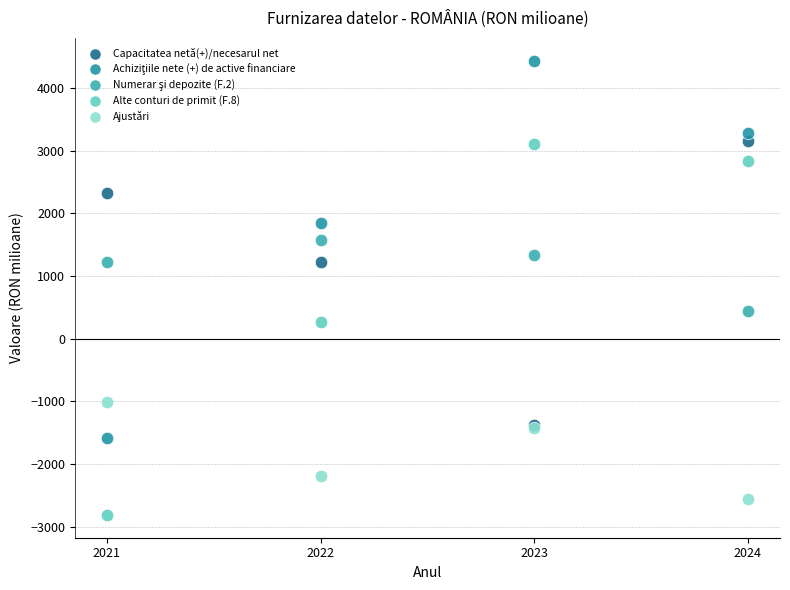

In the Alte conturi de primit (F.8) series, what Y value is closest to 146?

263.5